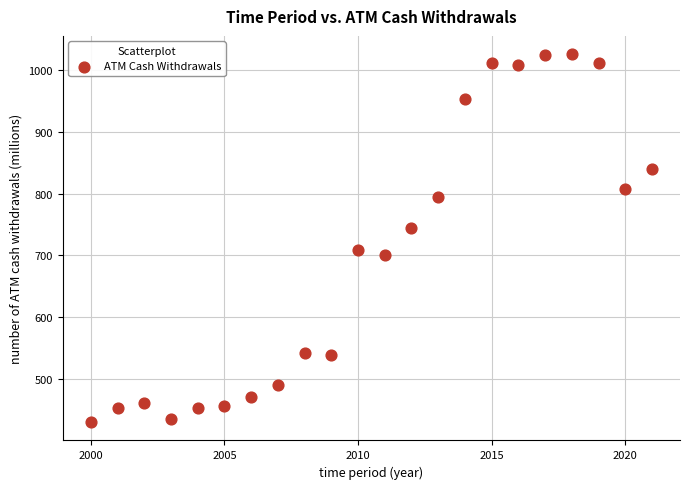

What is the range of X values (max minus min)?

21.0